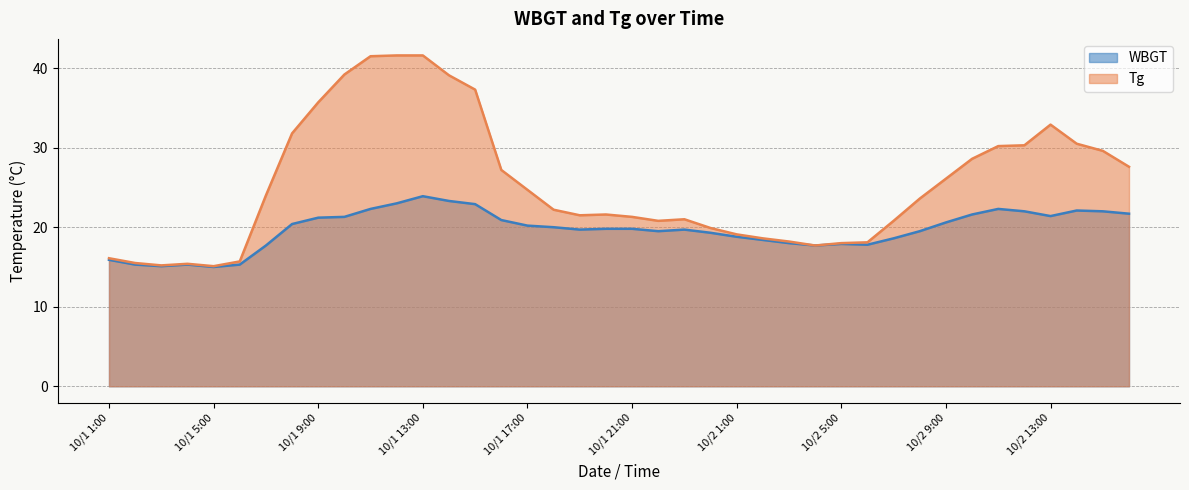

At which label does WBGT first exceed 19?

10/1 8:00